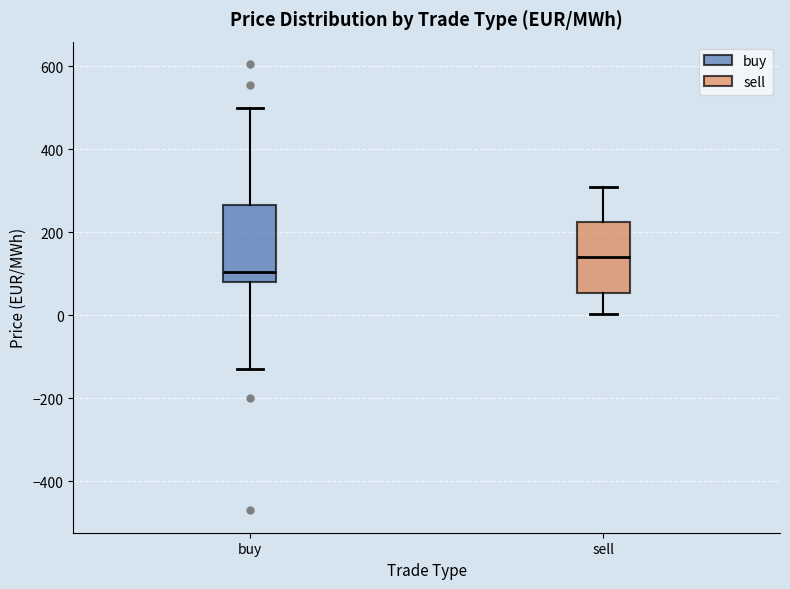

Reading left to right, transcribe this box plot: for each box, give where its median line is, the range the box spans, and where its two whiskers end, as read against the y-axis. The values are not printed on the chart, so give them approximately, as read against the axis.

buy: median 100, box 80 to 260, whiskers -120 to 500
sell: median 140, box 60 to 220, whiskers 0 to 320